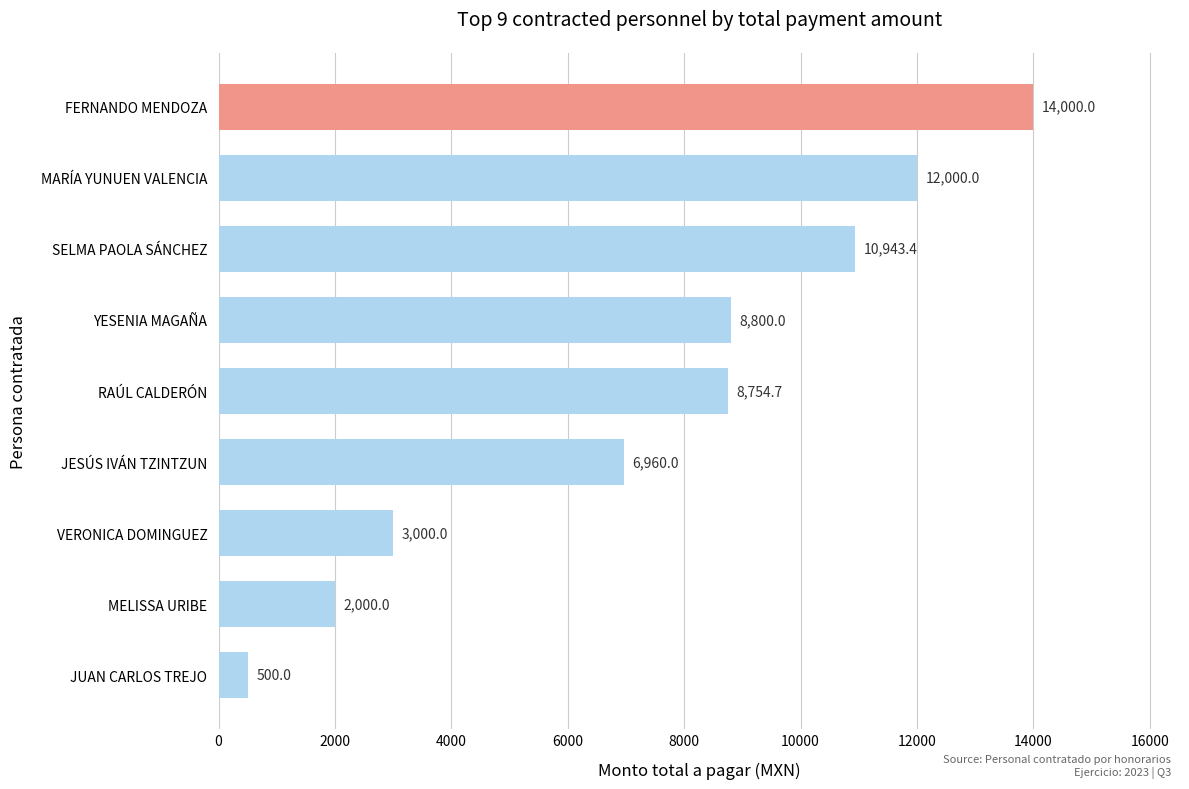

Between VERONICA DOMINGUEZ and YESENIA MAGAÑA, which is larger?

YESENIA MAGAÑA